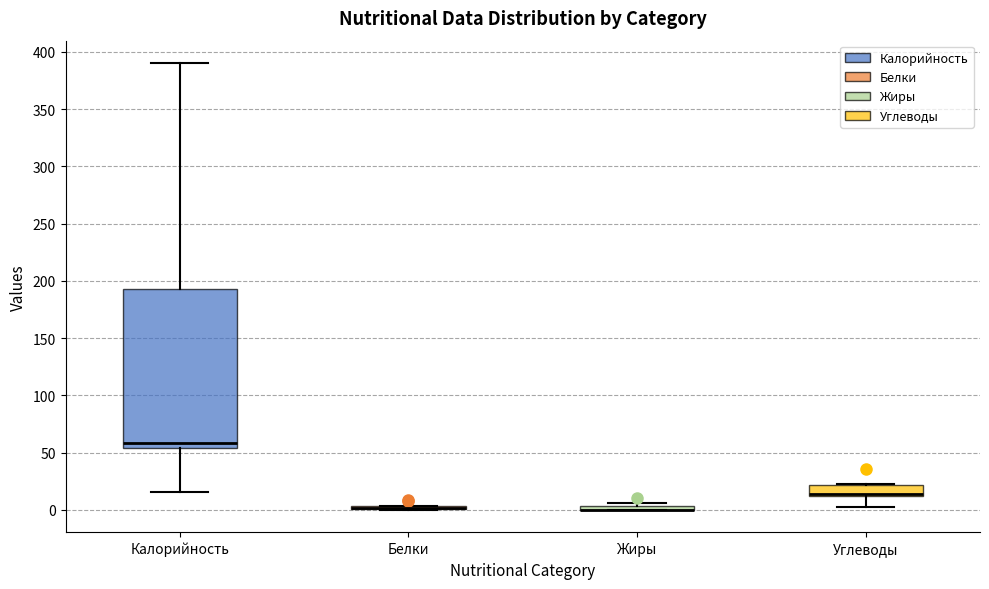

Where does the upper whisker of the box for Калорийность end on the y-axis? The values are not printed on the chart, so give them approximately, as read against the axis.

390